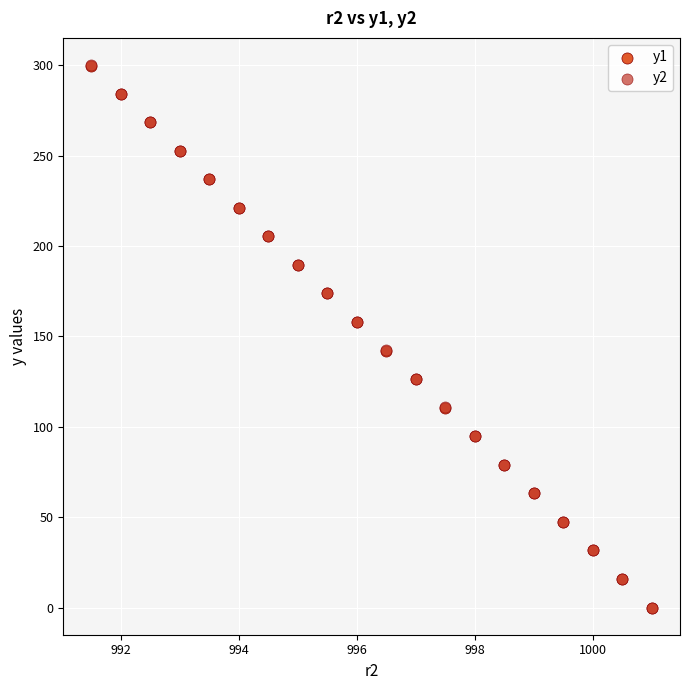

What are all the series names shown in the legend?

y1, y2